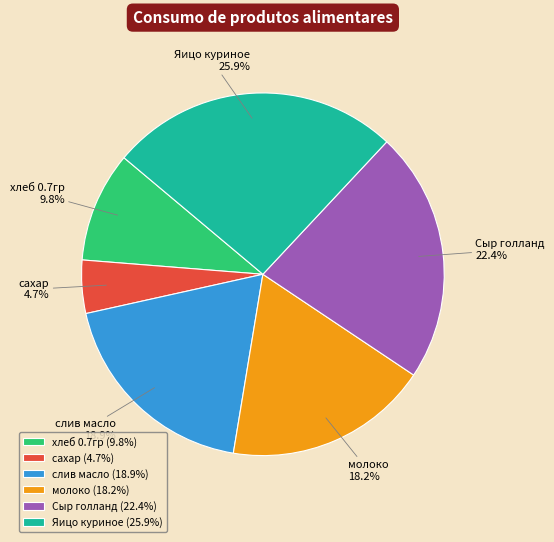

What percentage is NOT represented by молоко?

81.8%